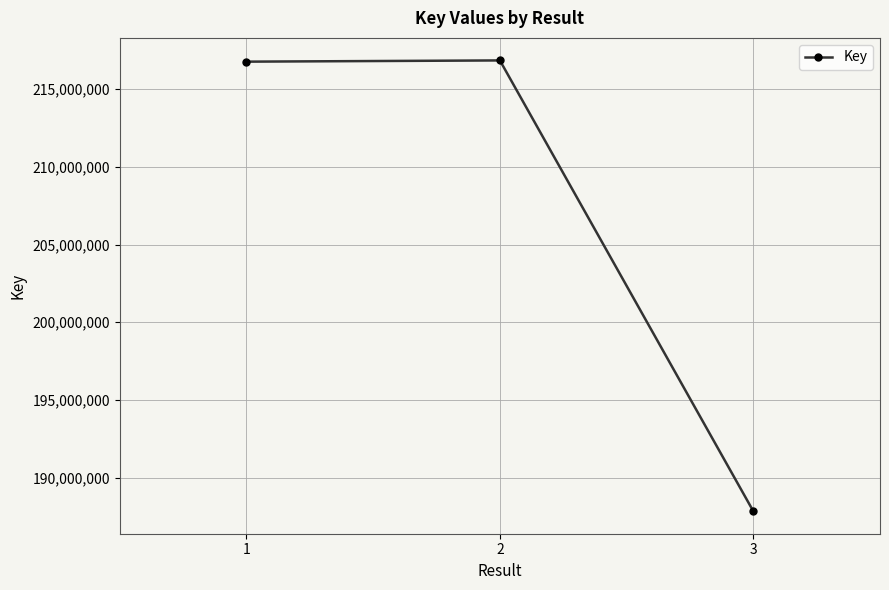

What is the change in value from 1 to 2?

+78885